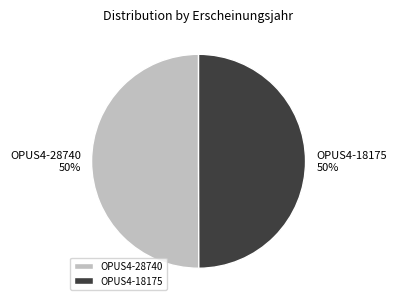

Is the sum of OPUS4-28740 and OPUS4-18175 greater than half?

Yes